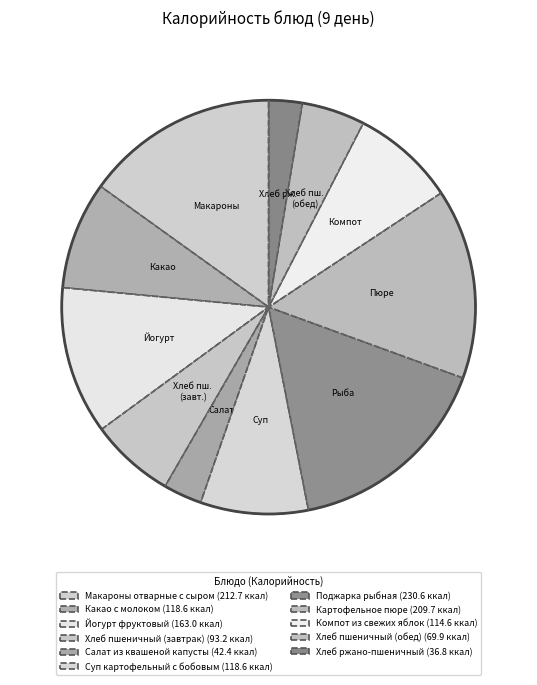

What percentage do Хлеб пшеничный (завтрак) and Компот из свежих яблок together represent?

14.7%